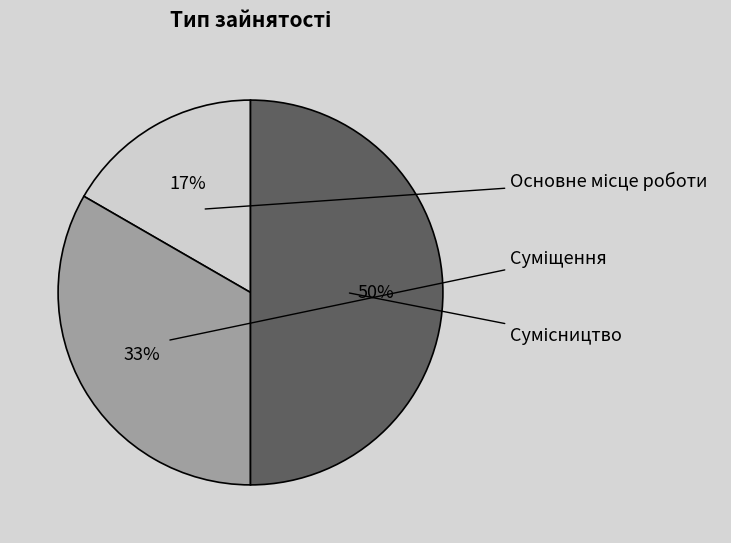

To the nearest percent, what is the difference between the largest and smallest slice percentages?

33%